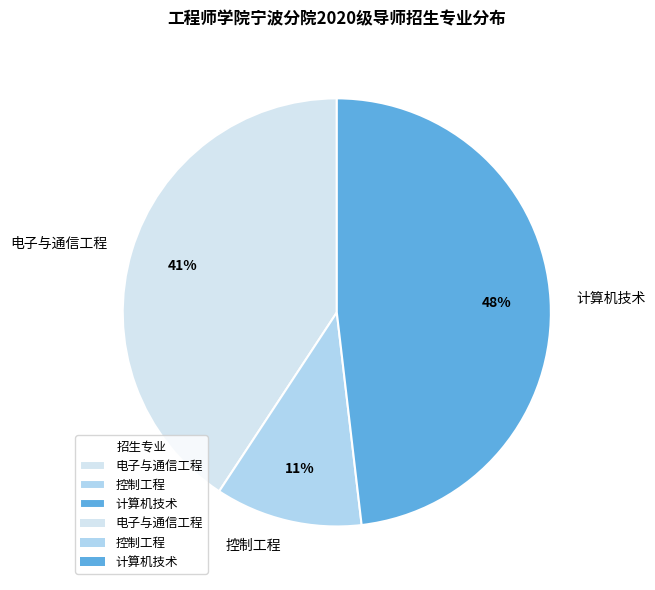

How many slices are in this pie chart?

3